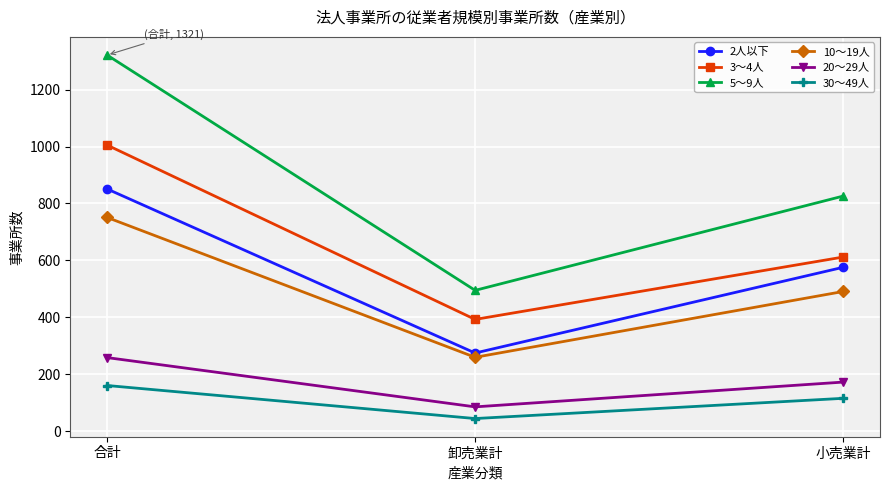

Where does the 2人以下 series first go above 576?

合計